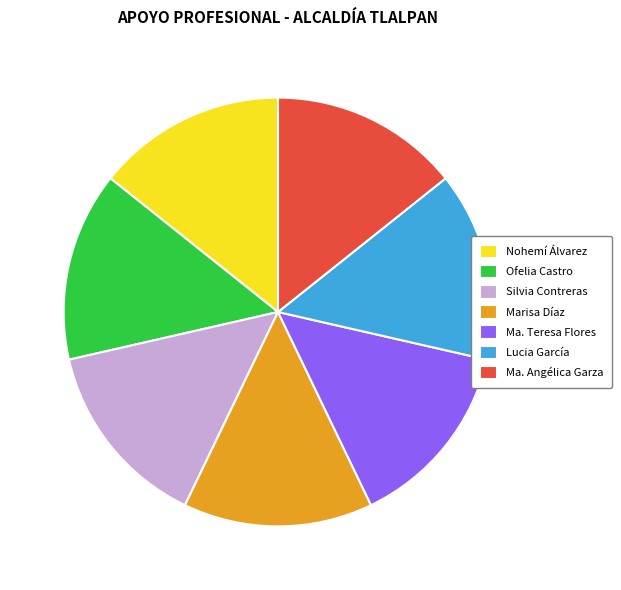

Combined, do Silvia Contreras and Lucia García account for over 50%?

No